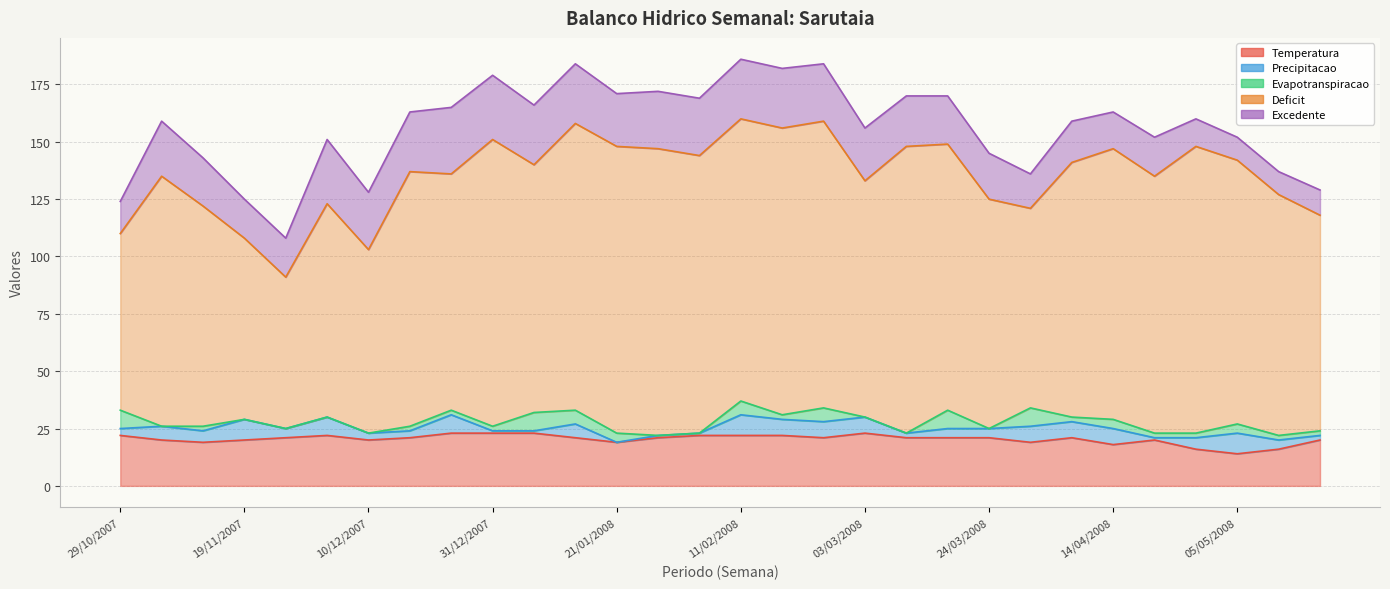

Between 03/12/2007 and 18/02/2008, which series saw the biggest shift?

Deficit